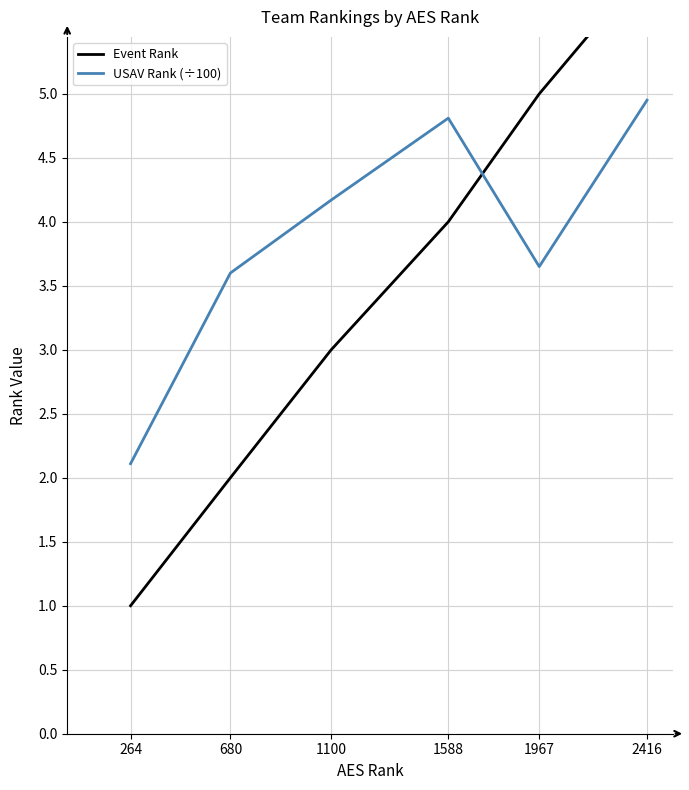

Which series has the largest range (max minus min)?

Event Rank